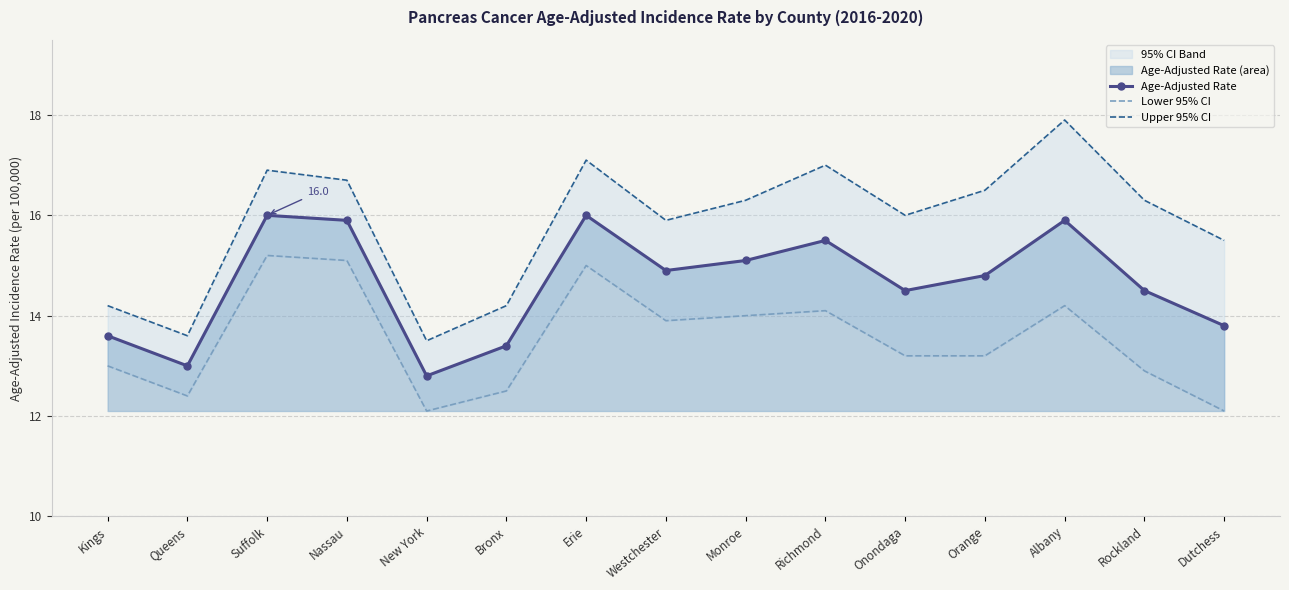

Is the value of Upper 95% CI at Westchester greater than the value of Age-Adjusted Rate at Westchester?

Yes